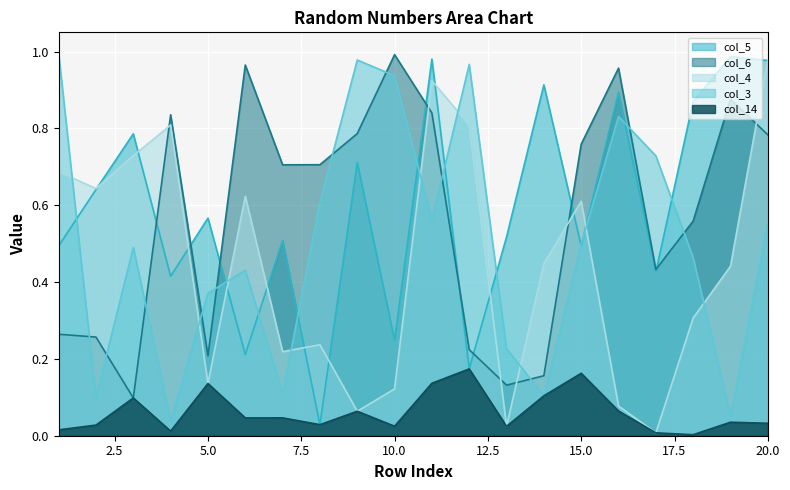

True or false: col_3 has more than 0 interior local peaks.

True